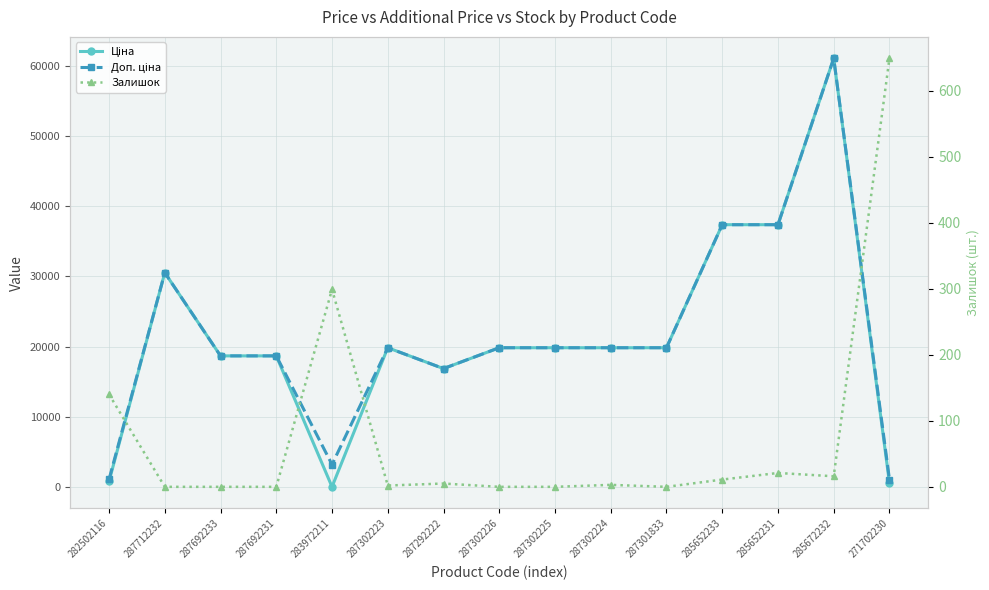

Where is Залишок nearest to the value 324?

283972211